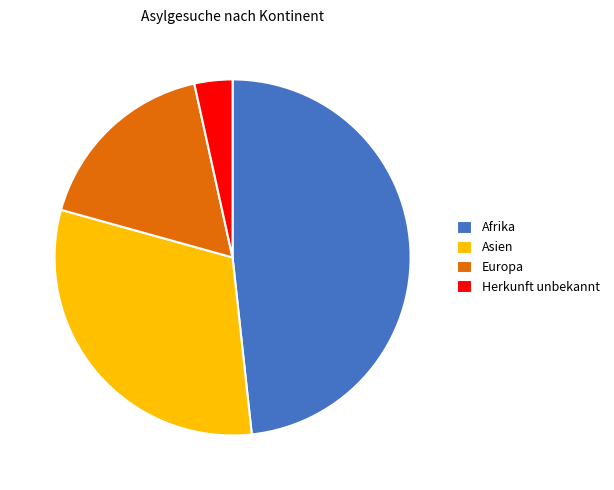

The Asien slice represents 31% of the pie. True or false?

True